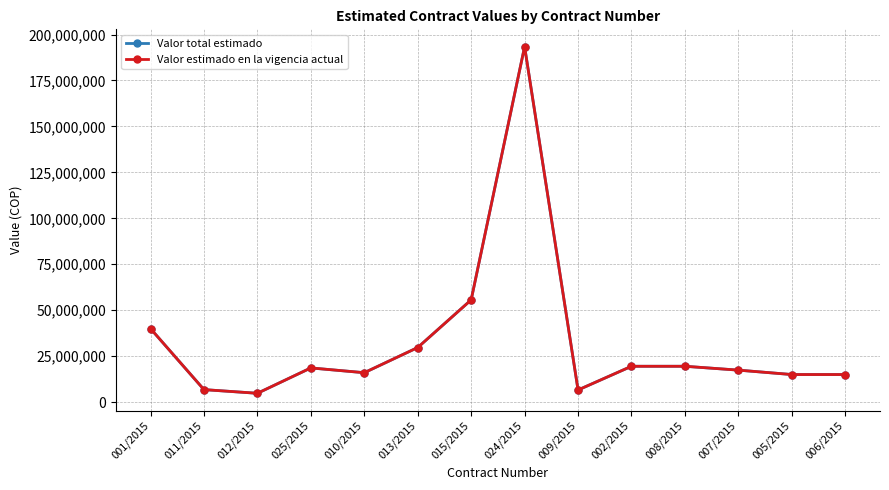

Rank the categories by Valor estimado en la vigencia actual value from lowest to highest.

012/2015, 009/2015, 011/2015, 005/2015, 006/2015, 010/2015, 007/2015, 025/2015, 002/2015, 008/2015, 013/2015, 001/2015, 015/2015, 024/2015